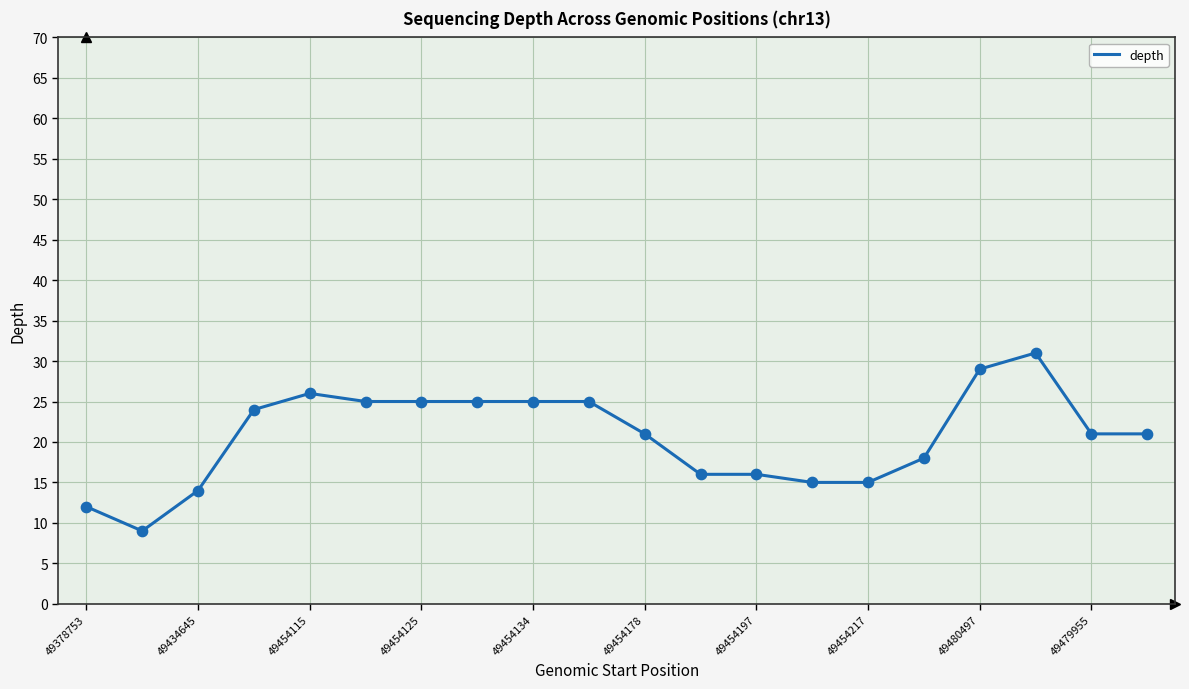

What is the greatest value displayed?

31